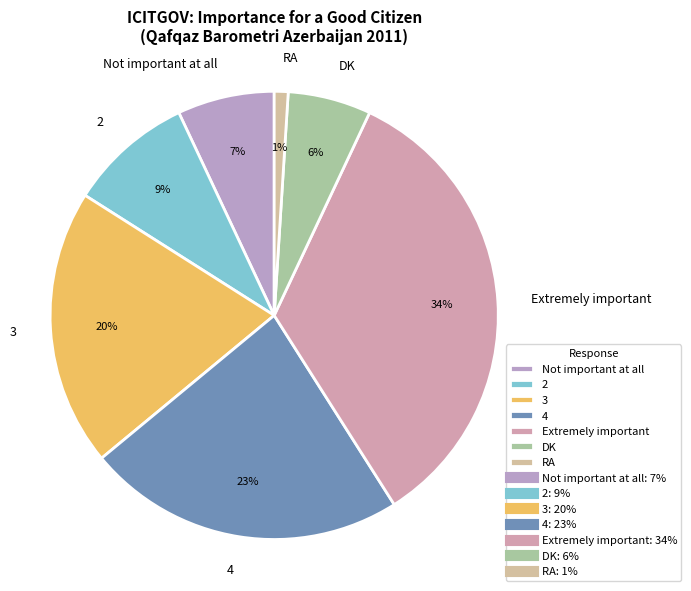

Which has a higher value, Not important at all or Extremely important?

Extremely important